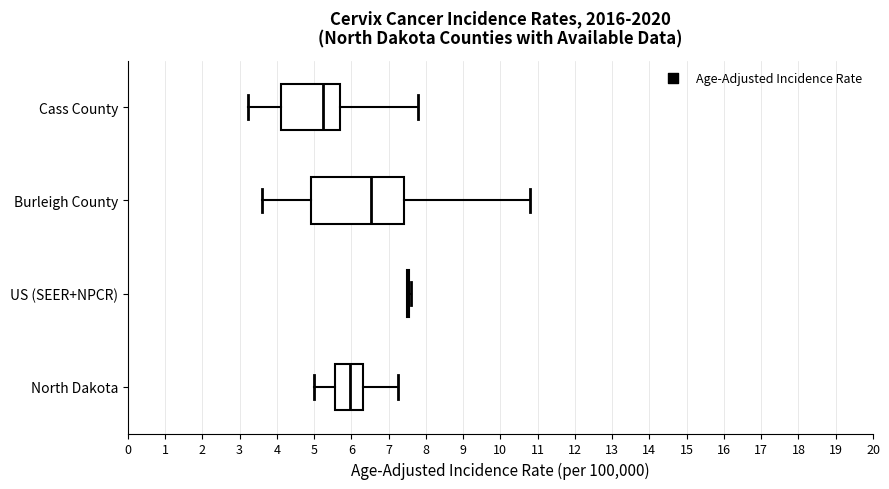

Reading bottom to top, read every box against the x-axis: the position of its median line, the range the box covers, and the ends of its whiskers. The values are not printed on the chart, so give them approximately, as read against the axis.

North Dakota: median 6.0, box 5.6 to 6.3, whiskers 5.0 to 7.3
US (SEER+NPCR): box collapsed to a line at 7.5, whiskers 7.5 to 7.6
Burleigh County: median 6.5, box 4.9 to 7.4, whiskers 3.6 to 10.8
Cass County: median 5.2, box 4.1 to 5.7, whiskers 3.2 to 7.8